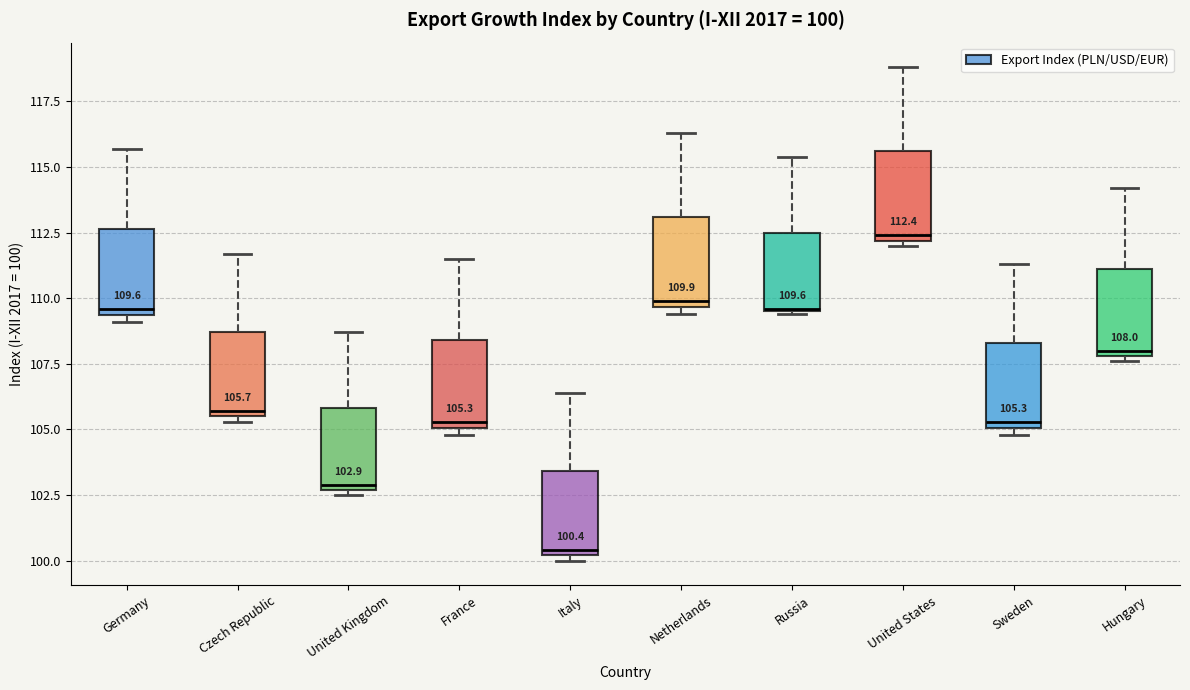

Which box has the lowest median line?

Italy